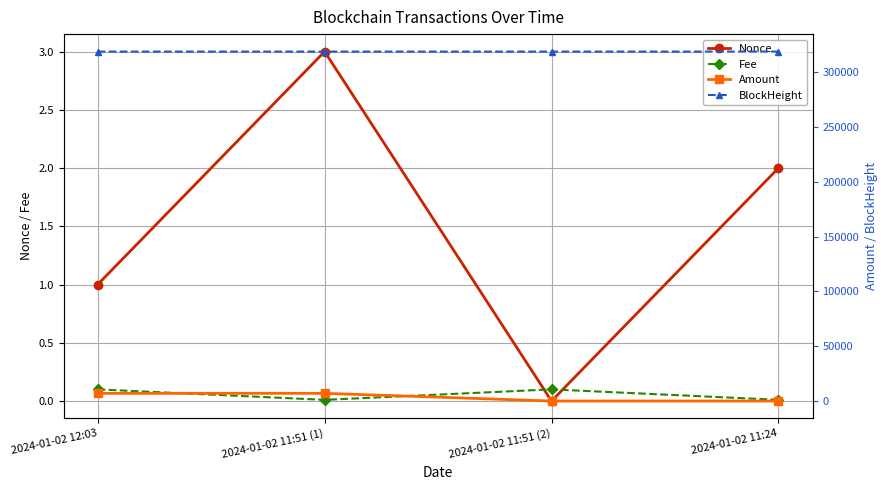

True or false: BlockHeight and Fee intersect in this chart.

False